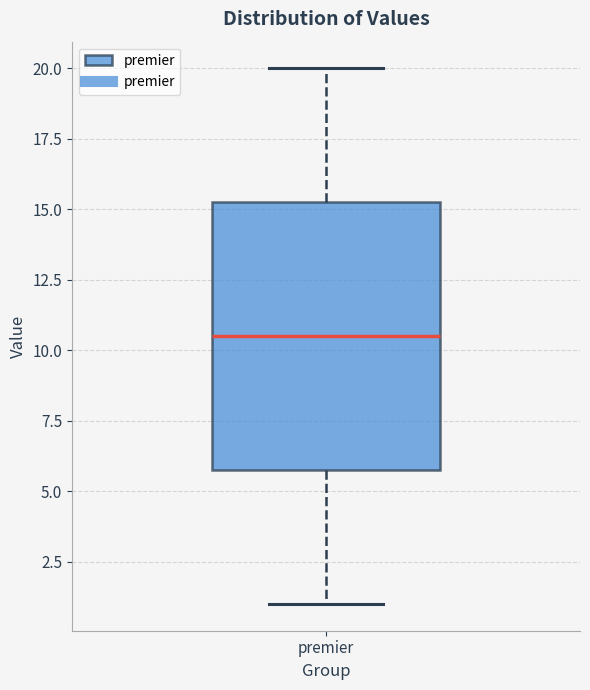

Read this box plot against the y-axis: the position of the median line, the range covered by the box, and the ends of both whiskers. The values are not printed on the chart, so give them approximately, as read against the axis.

median 10.5, box 6.0 to 15.5, whiskers 1.0 to 20.0